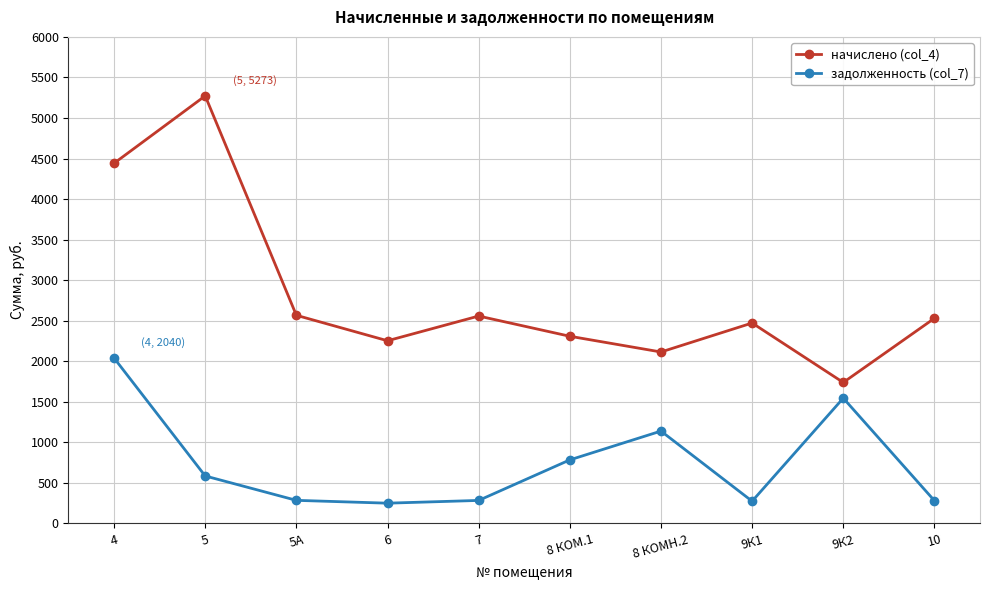

True or false: начислено (col_4) has more than 1 points higher than both neighbors.

True